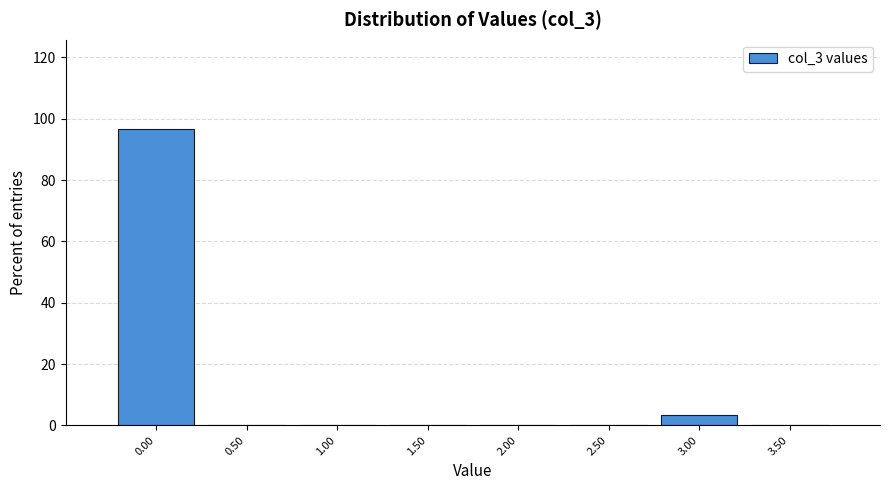

How tall is the bar that spans -0.25 to 0.25 on the x-axis? The values are not printed on the chart, so give them approximately, as read against the axis.

96